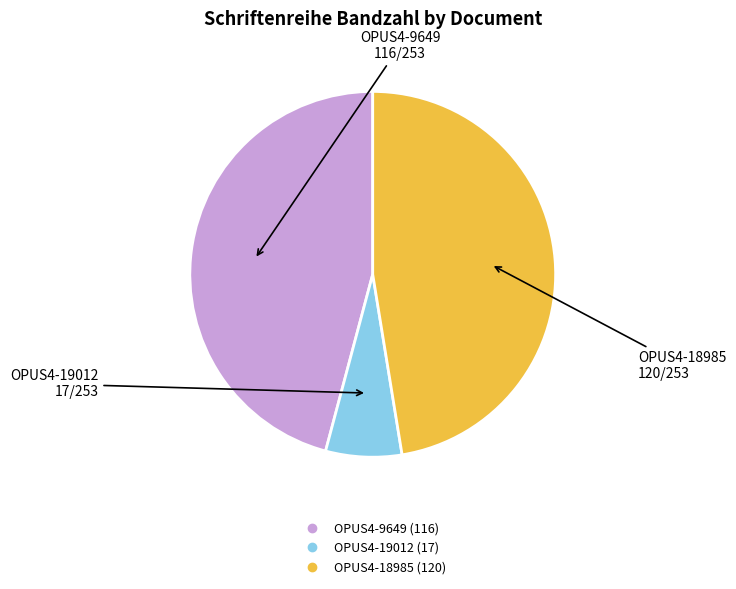

Is it true that OPUS4-19012 is 7% of the pie?

True